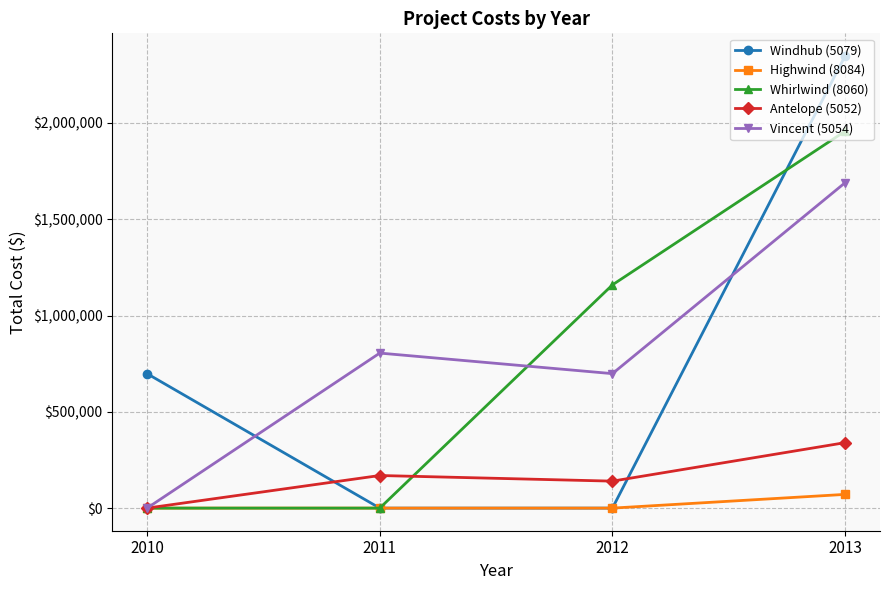

What is the total value across all series at 2012?

1997744.3